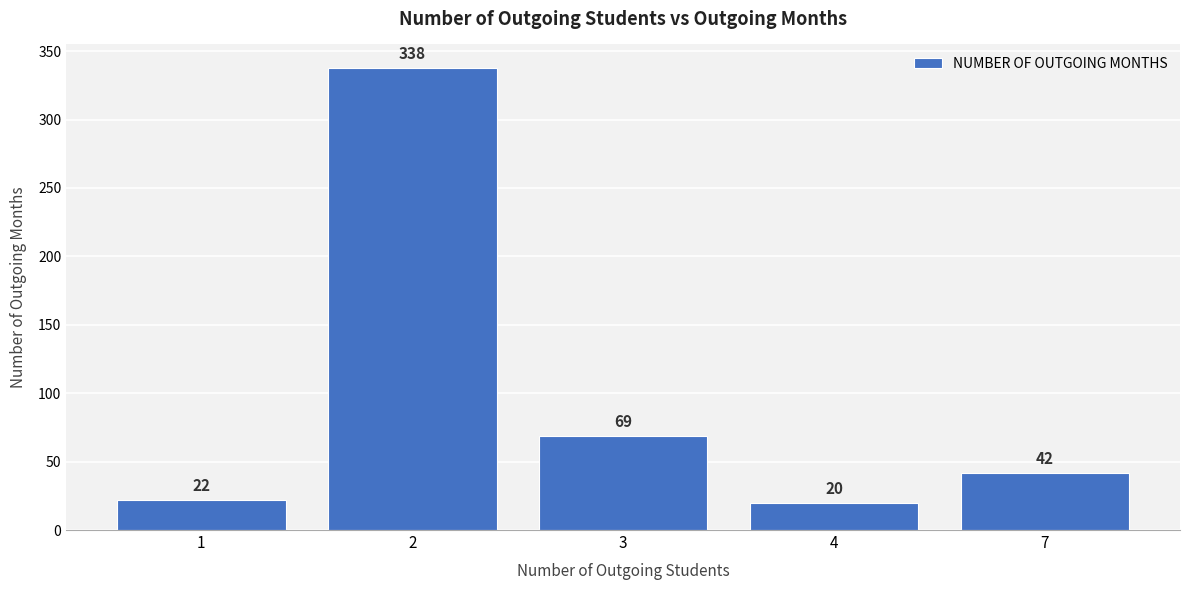

Approximately how many times larger is the value at 7 compared to 1?

1.9